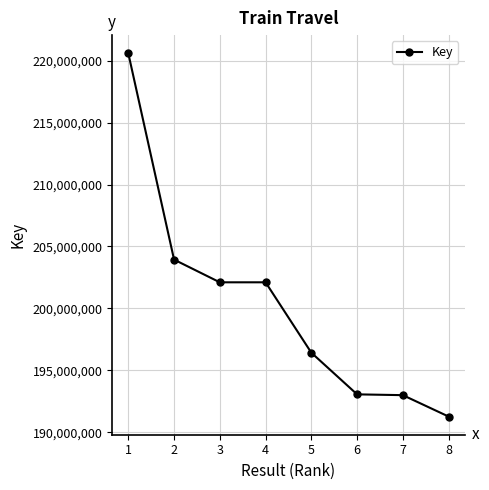

What is the value of the 4th point from the left?

202110035